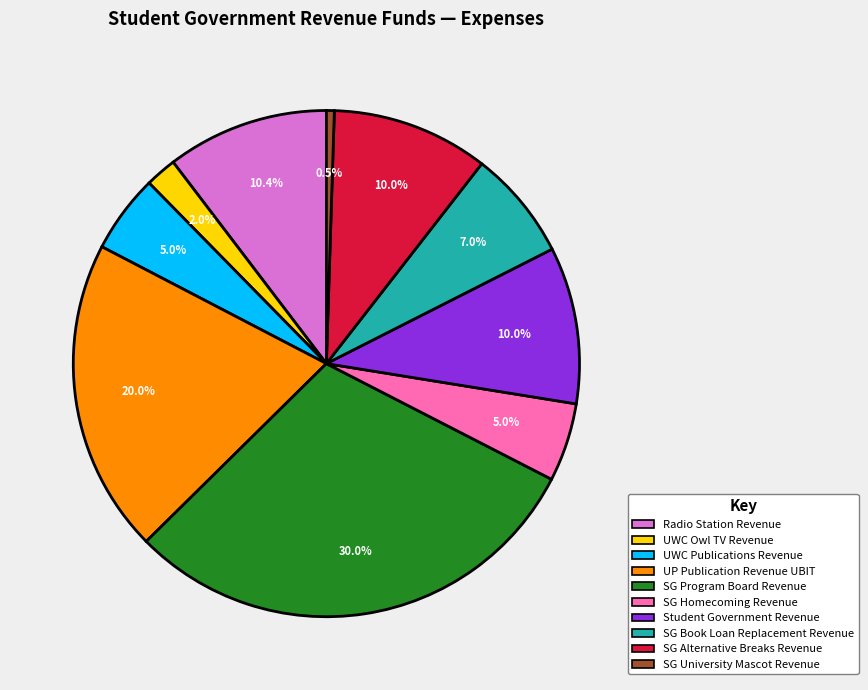

Count the number of slices in the pie.

10